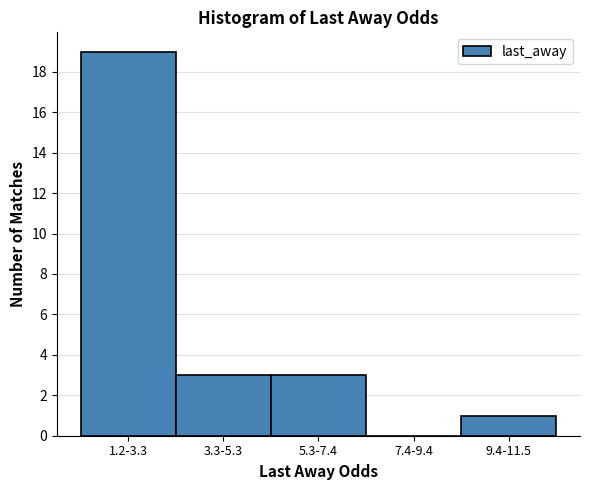

Reading left to right, what are all the values shown in this chart?

1.2-3.3=19	3.3-5.3=3	5.3-7.4=3	7.4-9.4=0	9.4-11.5=1